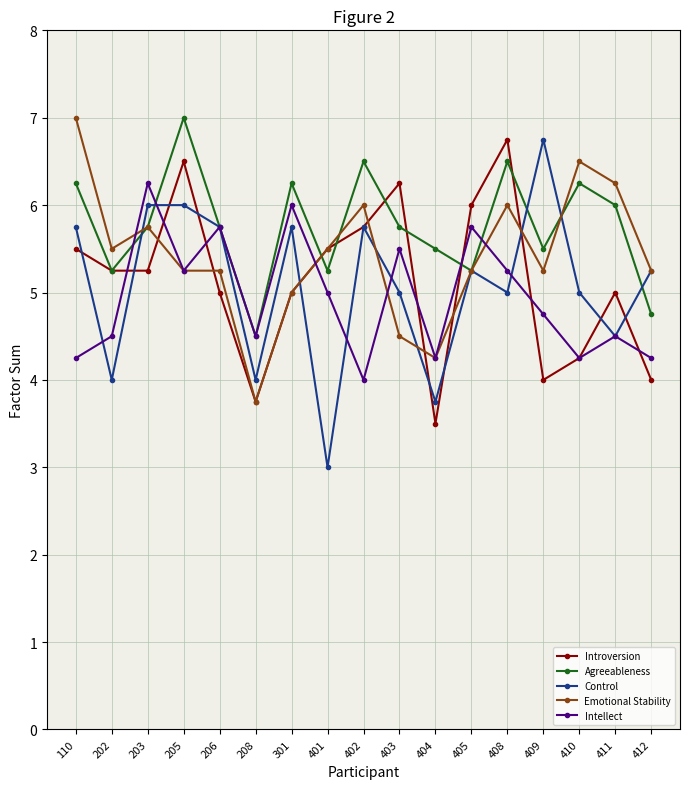

What is the lowest value of the Intellect series?

4.0